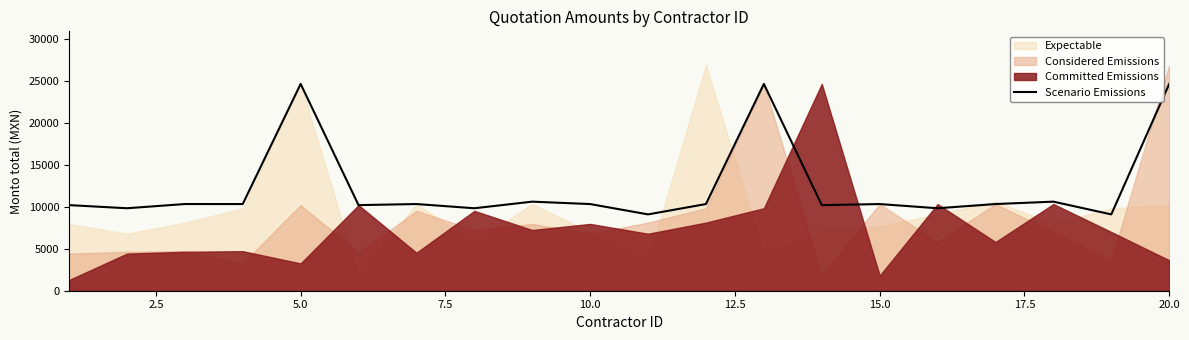

What is the maximum value for Scenario Emissions?

24642.1